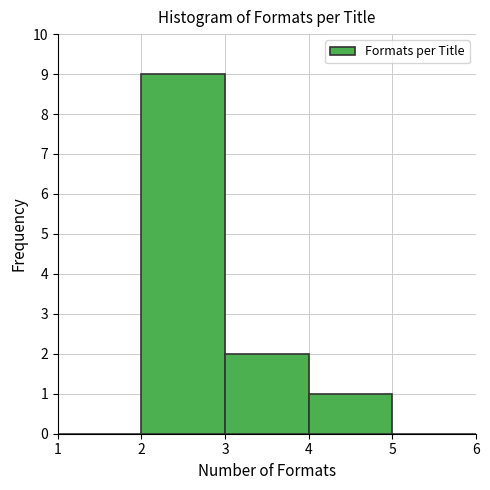

Reading left to right, transcribe this chart: for each bar, give the range it covers on the x-axis and its height. The values are not printed on the chart, so give them approximately, as read against the axis.

1 to 2: 0
2 to 3: 9
3 to 4: 2
4 to 5: 1
5 to 6: 0